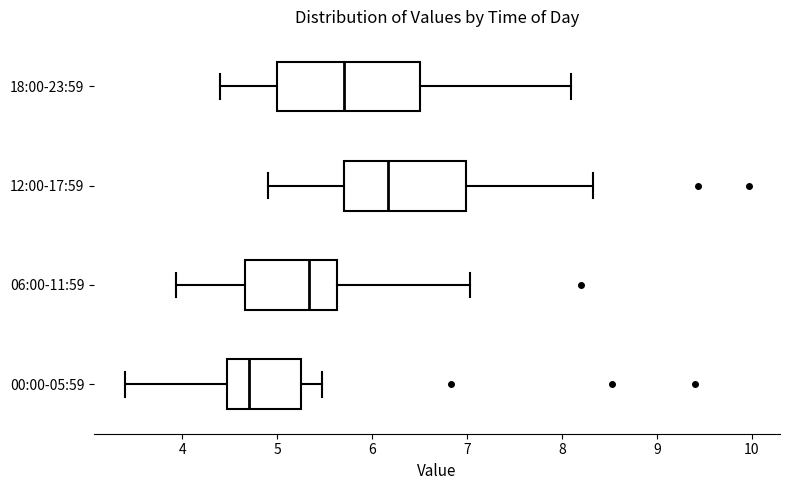

Which box has the furthest to the right median line?

12:00-17:59